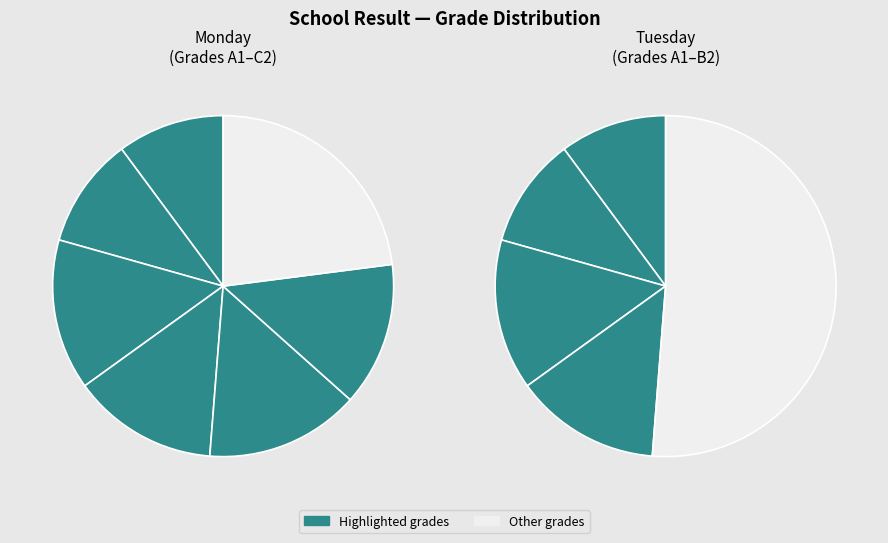

Is there a majority slice in this chart?

No